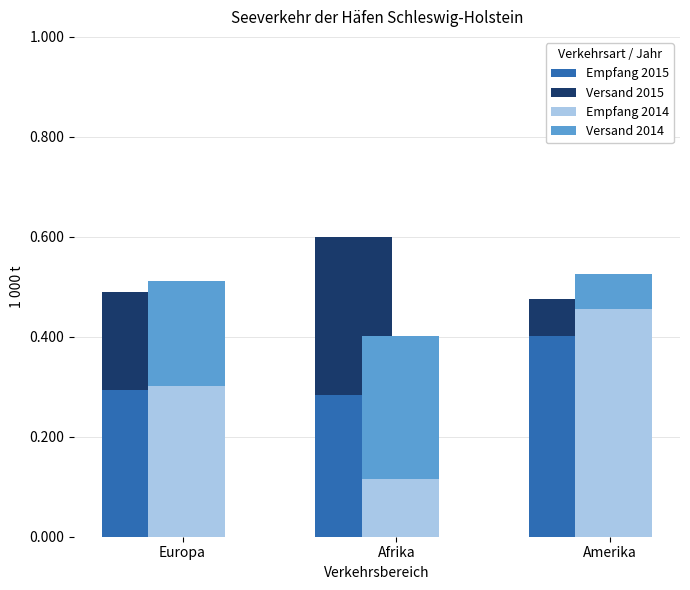

The value of Empfang 2014 at Afrika is 0.1. True or false?

True